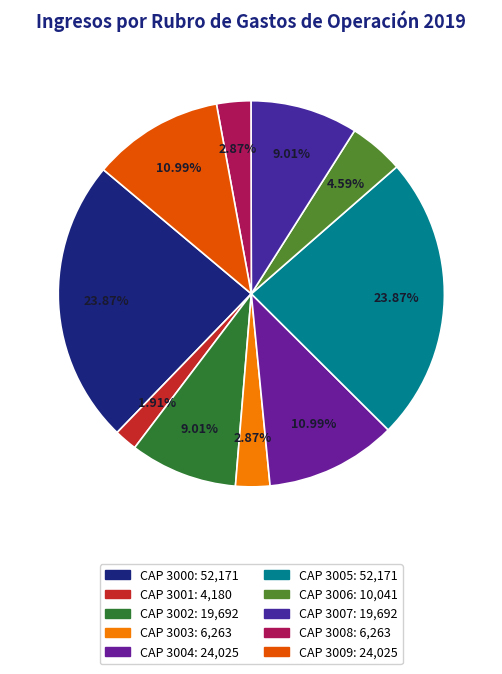

Rank the categories by value from highest to lowest.

CAP 3000, CAP 3005, CAP 3004, CAP 3009, CAP 3002, CAP 3007, CAP 3006, CAP 3003, CAP 3008, CAP 3001